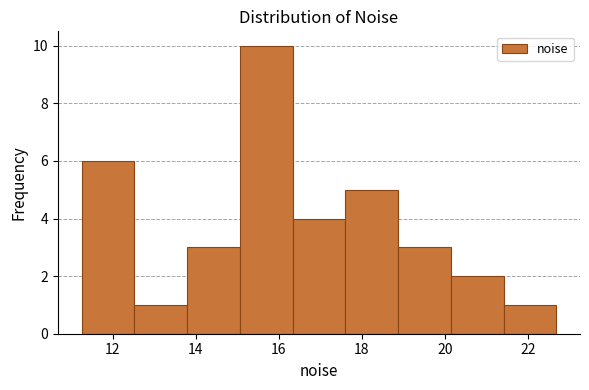

Reading left to right, list every bar in this chart as the range it spans on the x-axis followed by its height. Neither the bar edges nor the heights are printed on the chart, so give them approximately, as read against the axes.

11.2 to 12.6: 6
12.6 to 13.8: 1
13.8 to 15.0: 3
15.0 to 16.4: 10
16.4 to 17.6: 4
17.6 to 18.8: 5
18.8 to 20.2: 3
20.2 to 21.4: 2
21.4 to 22.6: 1